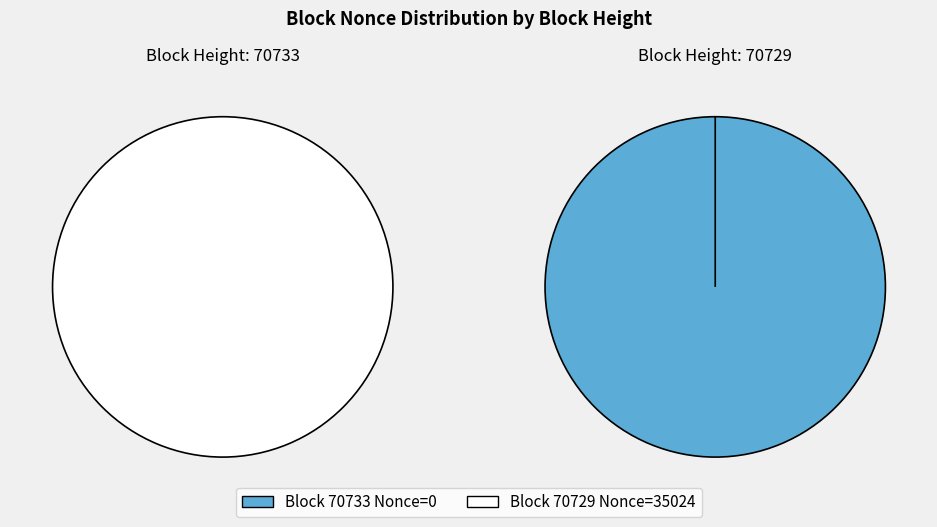

Does any single category account for the majority?

Yes